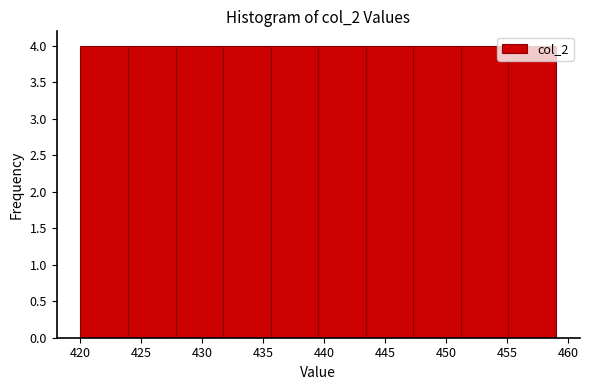

What is the height of the bar covering 455.1 to 459.0 on the x-axis? Neither the bar edges nor the heights are printed on the chart, so give them approximately, as read against the axes.

4